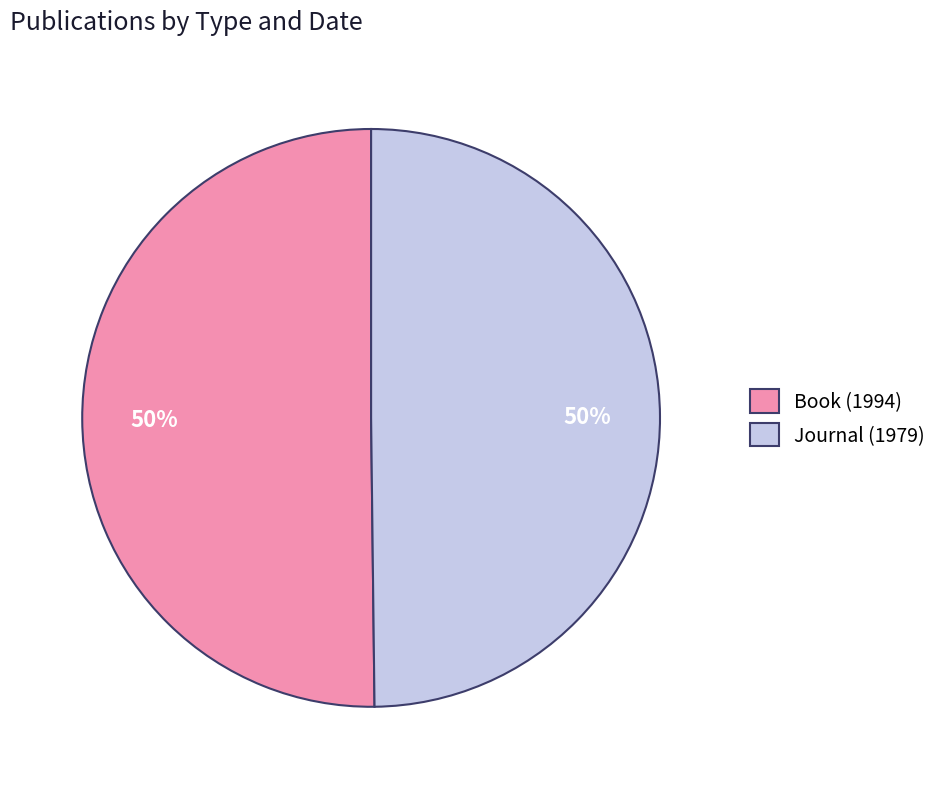

Approximately how many times larger is the value at Book (1994) compared to Journal (1979)?

1.0